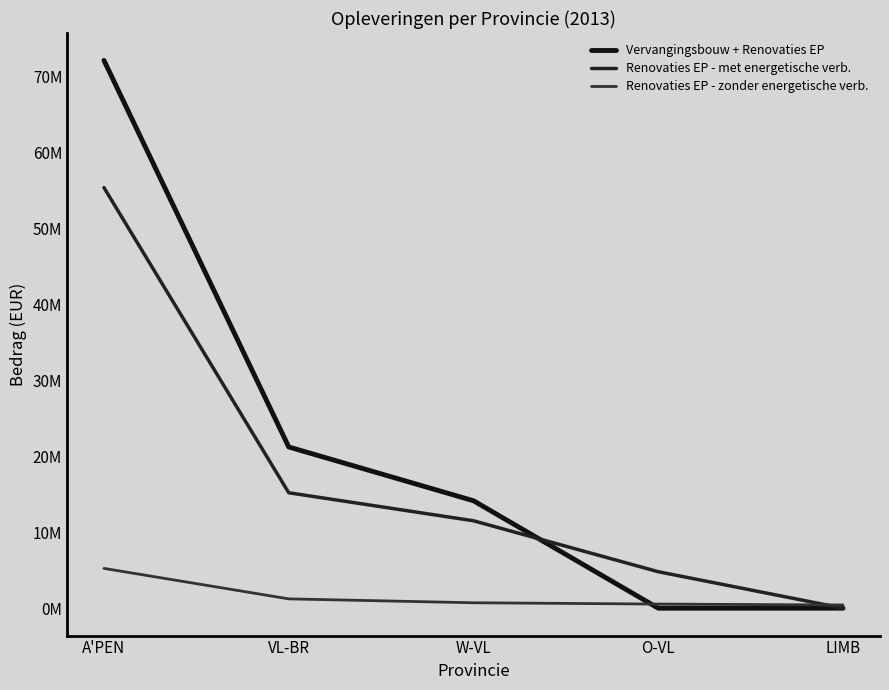

What is the total value across all series at W-VL?

26376418.0